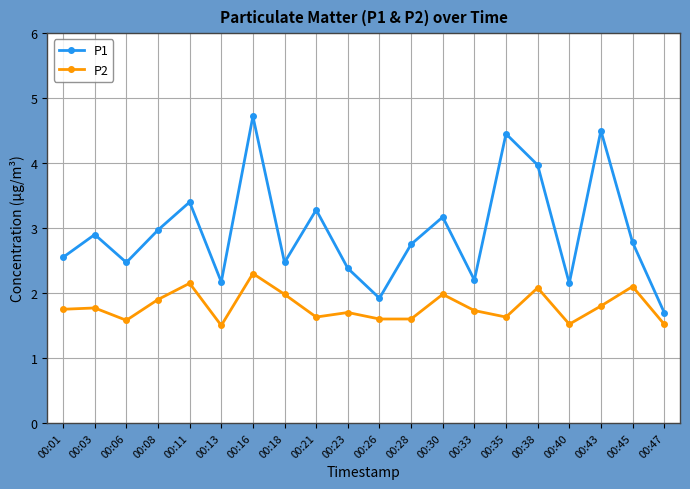

What is the difference between the maximum and second lowest values in the P1 series?

2.8